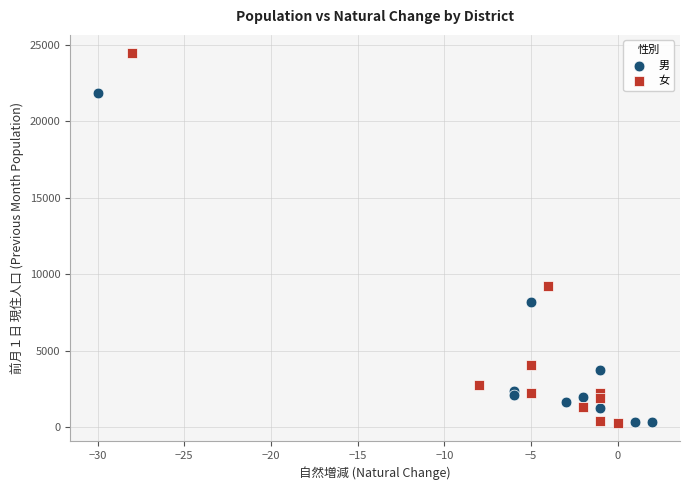

What are all the series names shown in the legend?

男, 女